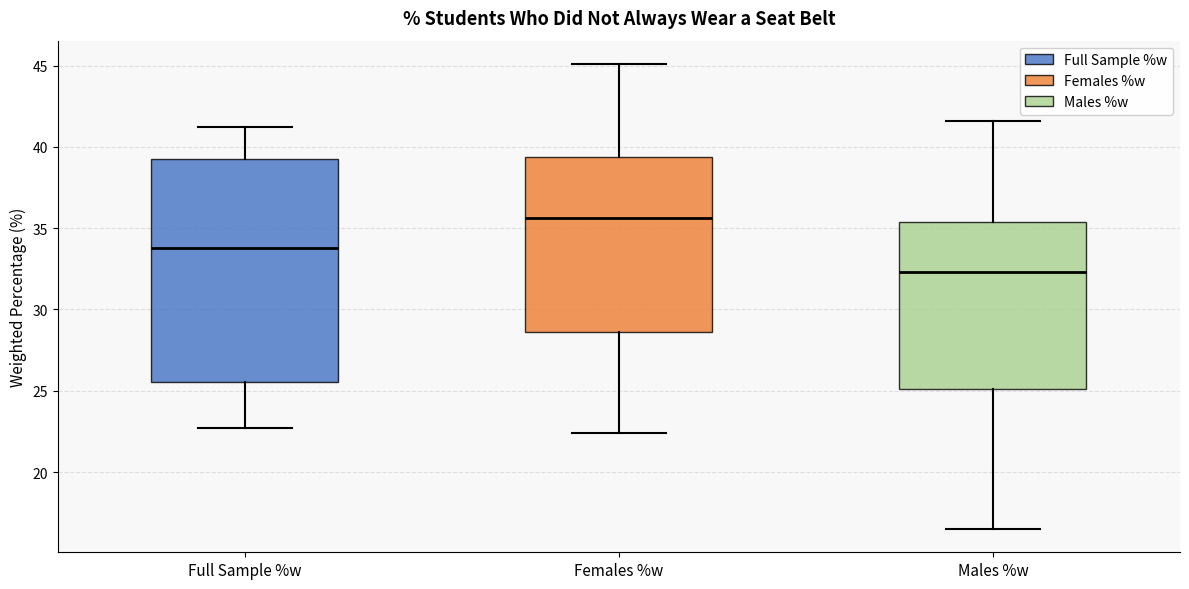

Reading left to right, read every box against the y-axis: the position of its median line, the range the box covers, and the ends of its whiskers. The values are not printed on the chart, so give them approximately, as read against the axis.

Full Sample %w: median 34.0, box 25.5 to 39.5, whiskers 22.5 to 41.0
Females %w: median 35.5, box 28.5 to 39.5, whiskers 22.5 to 45.0
Males %w: median 32.5, box 25.0 to 35.5, whiskers 16.5 to 41.5